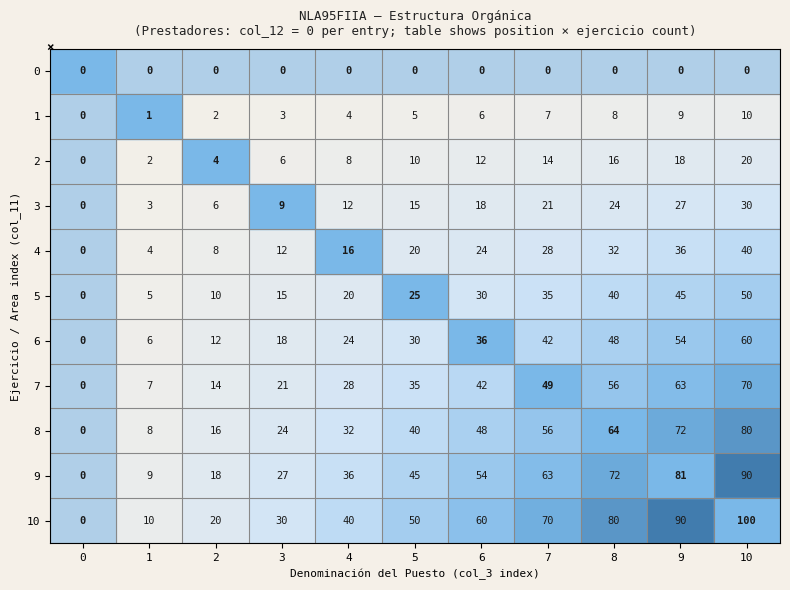

Is it true that 6 equals 42 at 7?

True